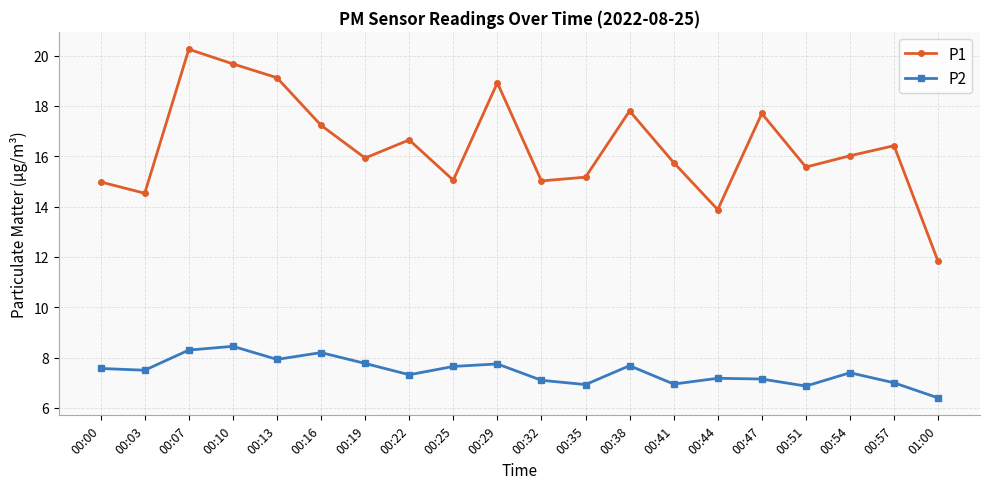

The value of P1 at 00:35 is 5.1. True or false?

False